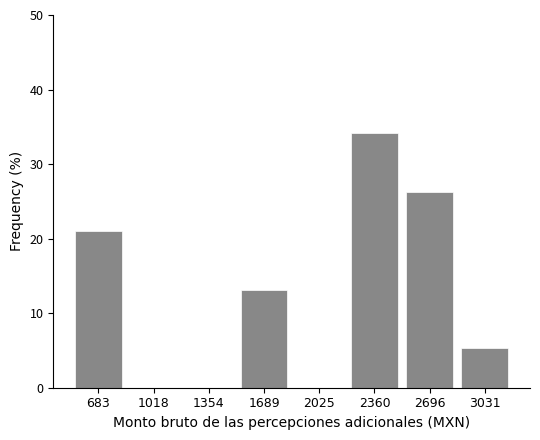

Reading left to right, what are all the values shown in this chart?

683=21.1	1018=0.0	1354=0.0	1689=13.2	2025=0.0	2360=34.2	2696=26.3	3031=5.3